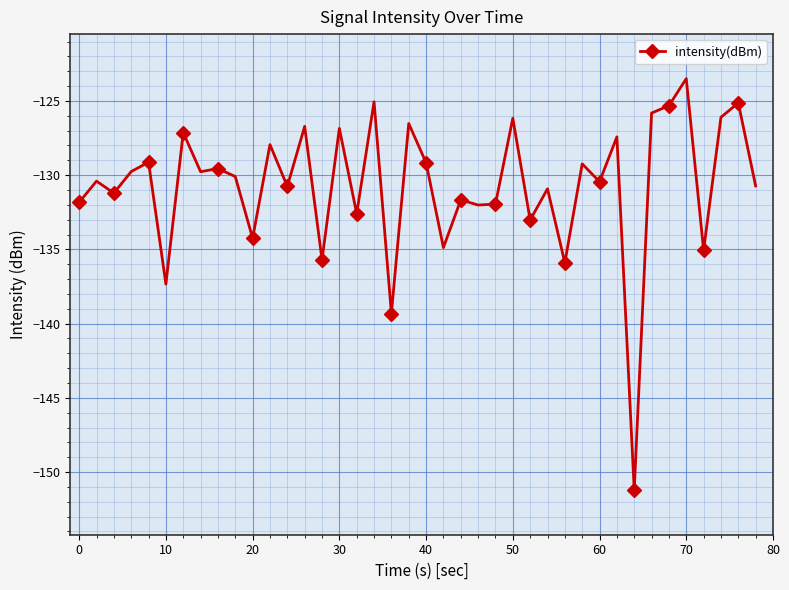

What is the difference between the maximum and minimum values?

27.7